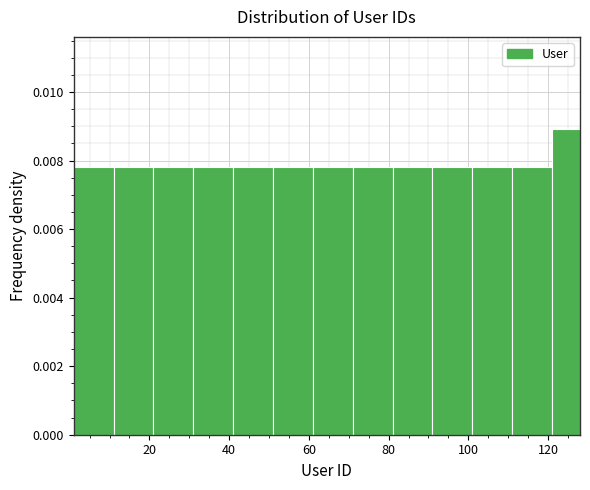

Around what value on the x-axis is the tallest bar? Give the approximate position of its centre, as read against the axis.

124